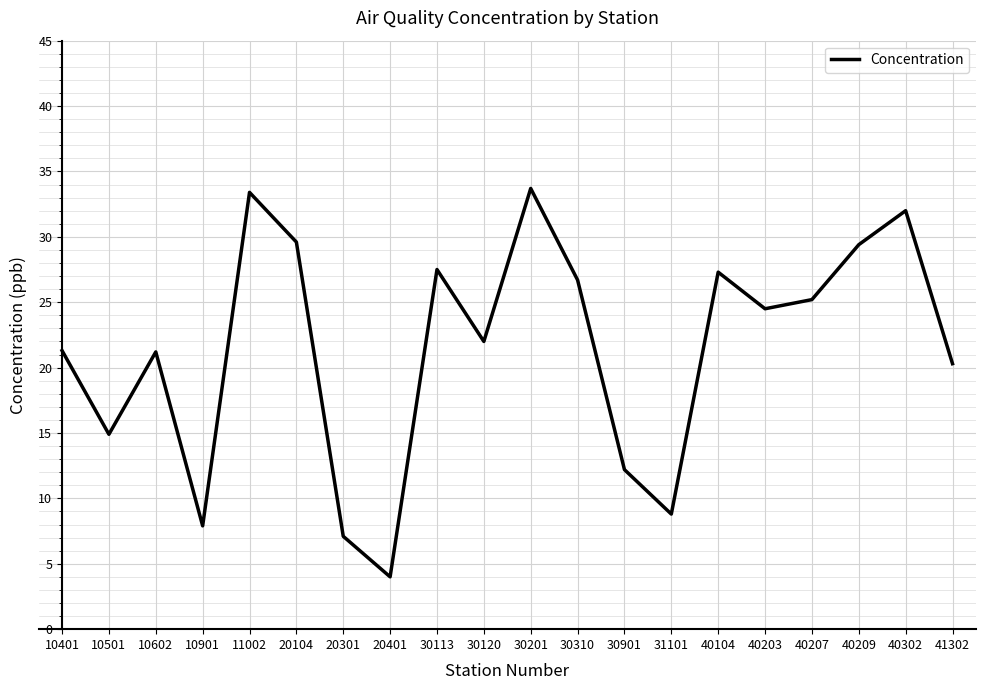

What is the sum of all values?

429.0